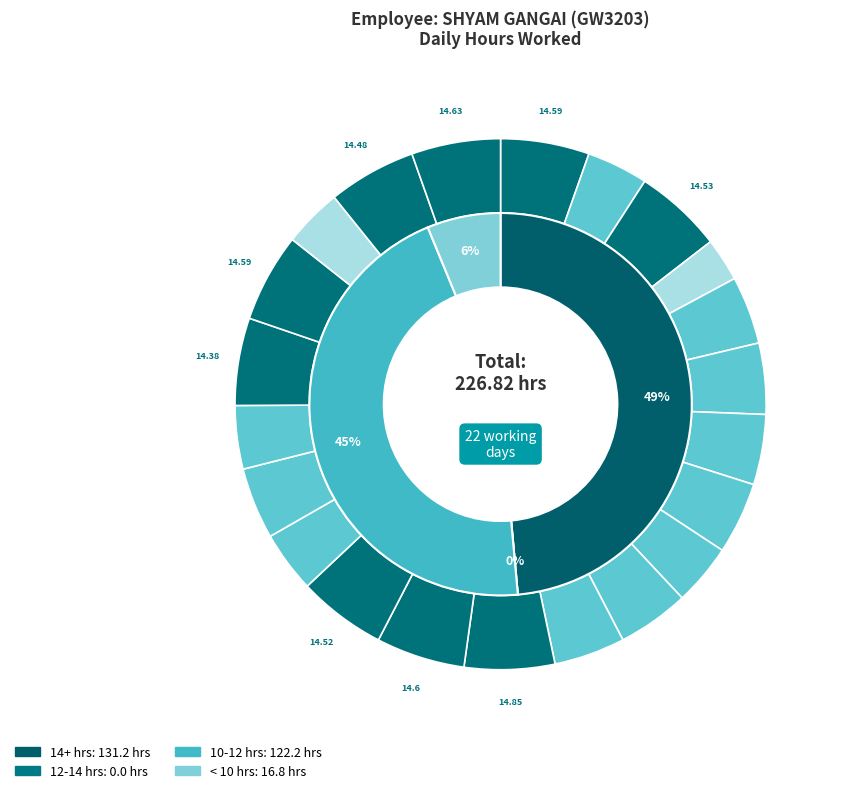

Count the number of slices in the pie.

22